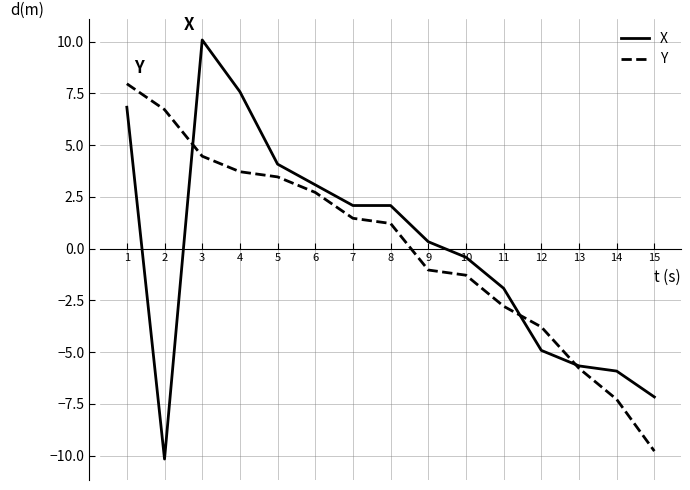

Reading left to right, list all the values displayed in this chart.

X: 1=6.8	2=-10.2	3=10.1	4=7.6	5=4.1	6=3.1	7=2.1	8=2.1	9=0.3	10=-0.4	11=-1.9	12=-4.9	13=-5.7	14=-5.9	15=-7.2
Y: 1=8.0	2=6.7	3=4.5	4=3.7	5=3.5	6=2.7	7=1.5	8=1.2	9=-1.0	10=-1.3	11=-2.8	12=-3.8	13=-5.8	14=-7.3	15=-9.8